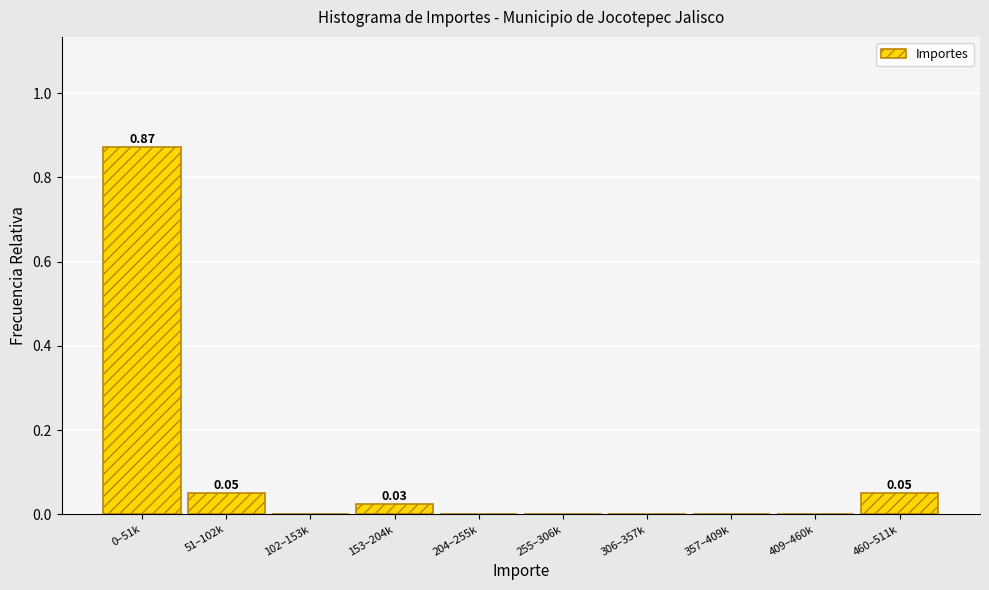

What is the sum of all values?

1.0